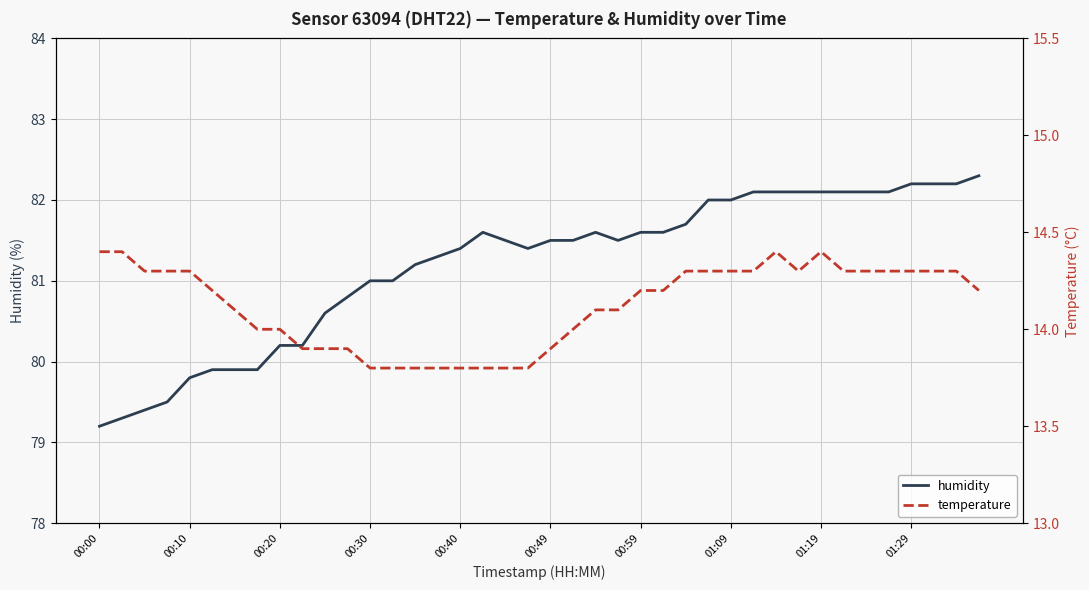

Which series has the largest total across all categories?

humidity